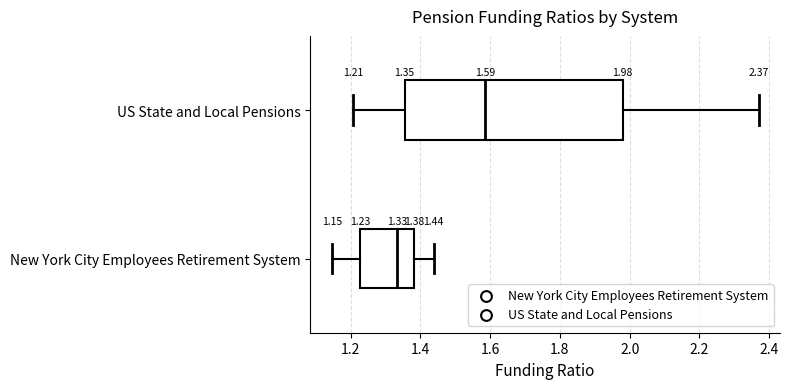

Which box has the furthest to the left median line?

New York City Employees Retirement System